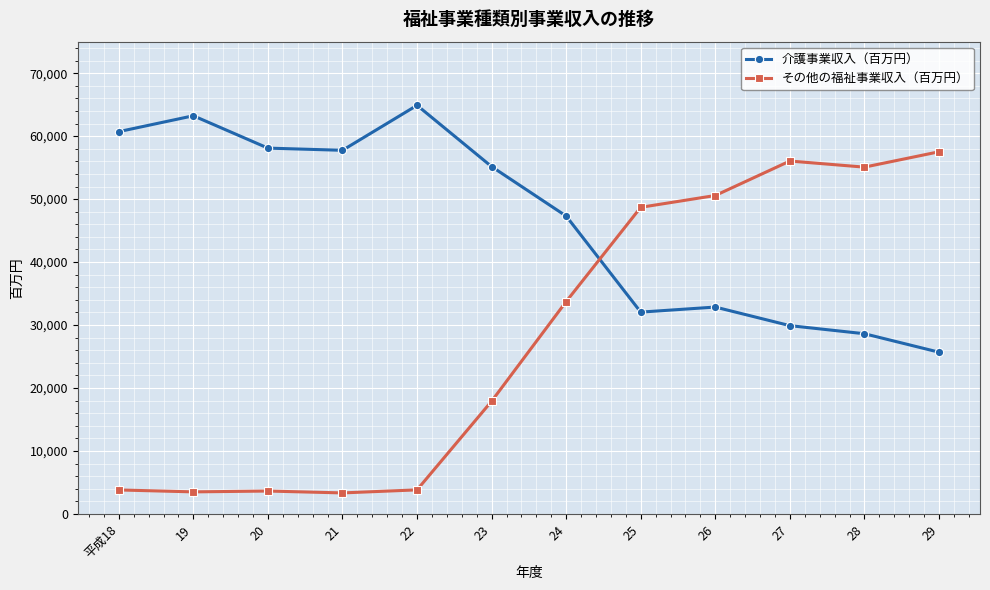

What is the maximum value shown in the chart?

64891